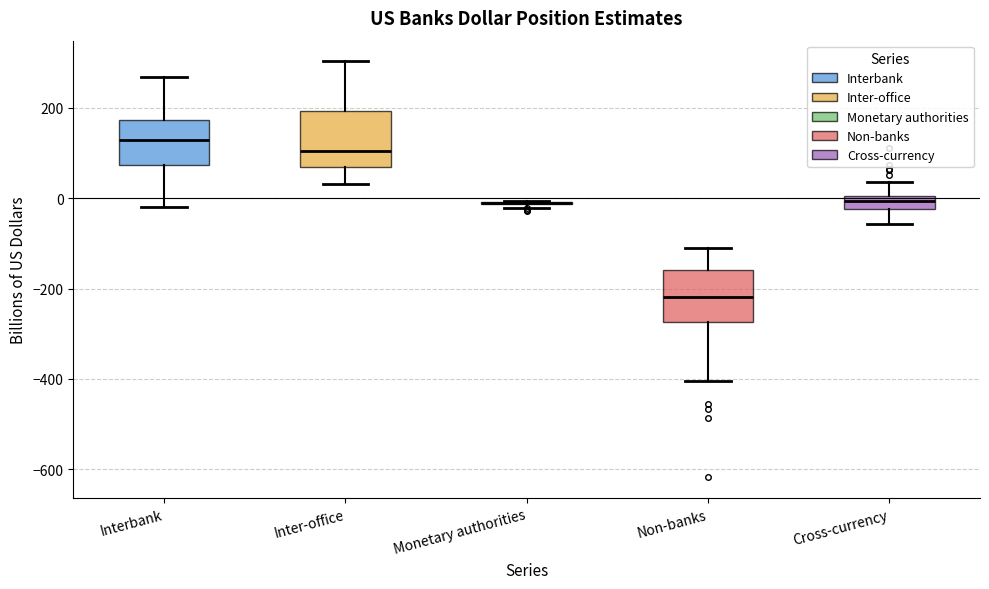

Where does the median line of the box for Interbank sit on the y-axis? The values are not printed on the chart, so give them approximately, as read against the axis.

120